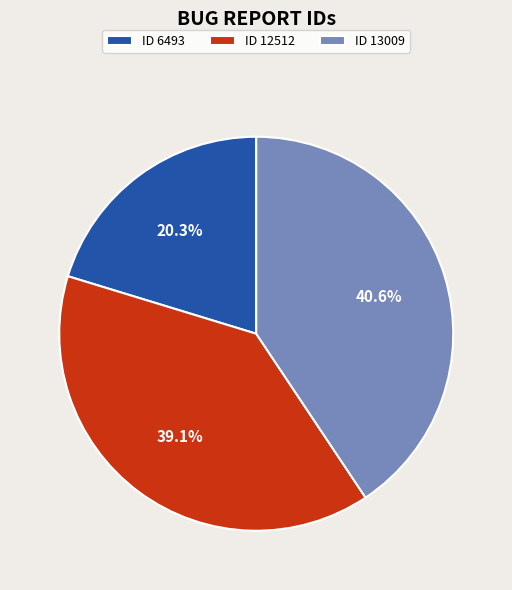

Does ID 13009 account for over 50% of the chart?

No